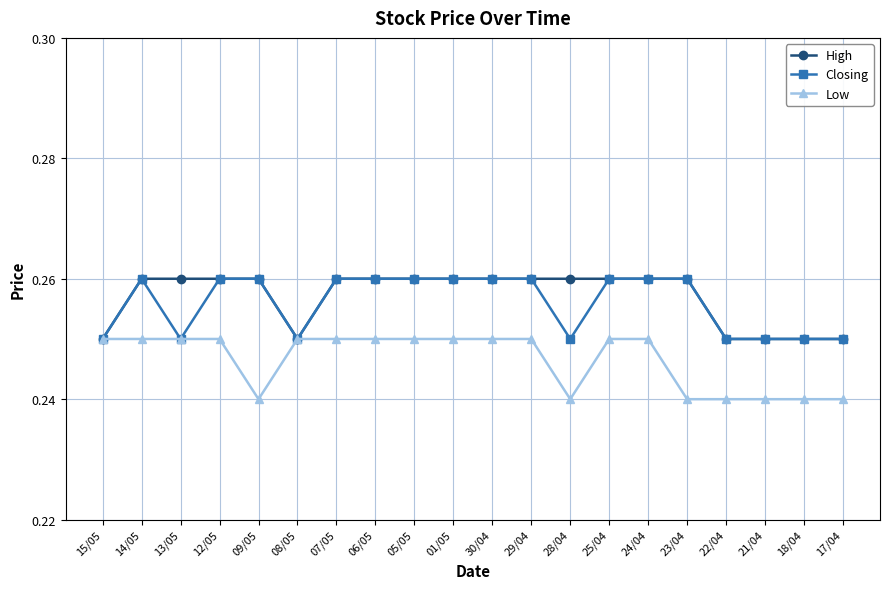

Between 28/04 and 23/04, which series saw the biggest shift?

Closing